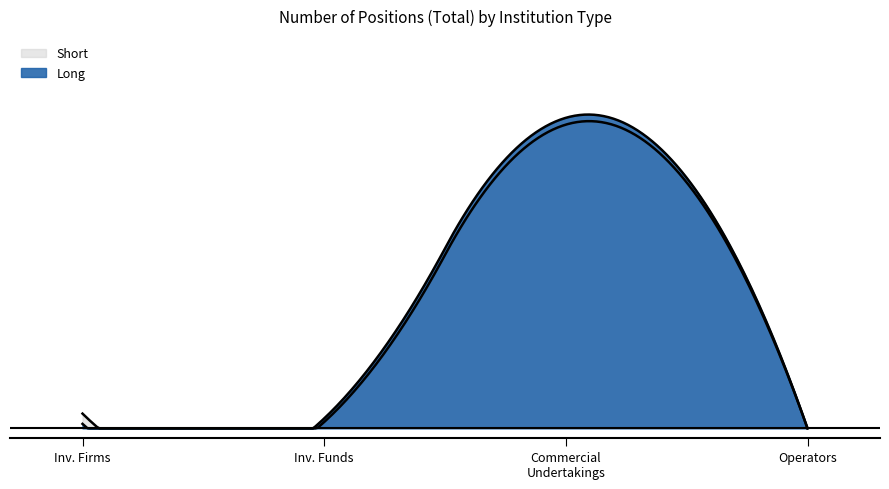

True or false: Long and Short cross at least once.

True